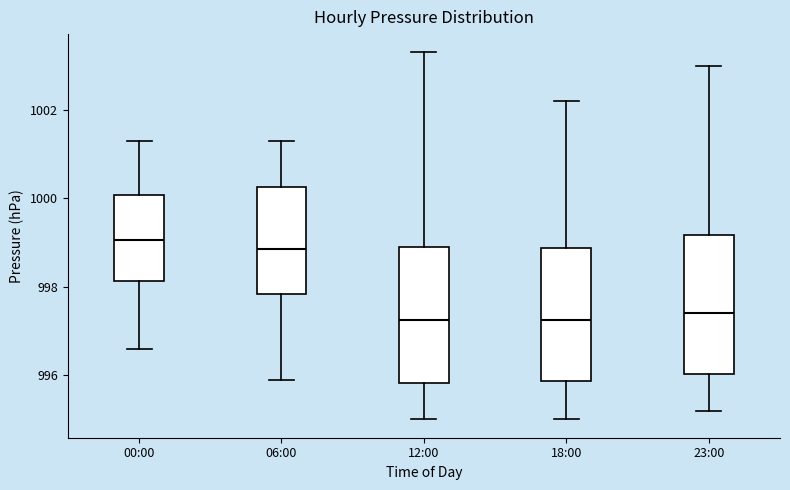

Reading left to right, transcribe this box plot: for each box, give where its median line is, the range the box spans, and where its two whiskers end, as read against the y-axis. The values are not printed on the chart, so give them approximately, as read against the axis.

00:00: median 999.0, box 998.2 to 1000.0, whiskers 996.6 to 1001.4
06:00: median 998.8, box 997.8 to 1000.2, whiskers 996.0 to 1001.4
12:00: median 997.2, box 995.8 to 999.0, whiskers 995.0 to 1003.4
18:00: median 997.2, box 995.8 to 998.8, whiskers 995.0 to 1002.2
23:00: median 997.4, box 996.0 to 999.2, whiskers 995.2 to 1003.0